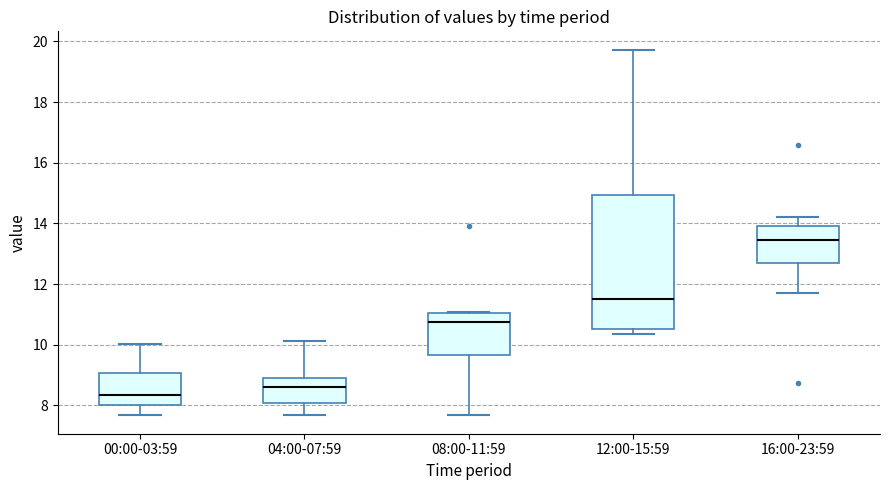

Comparing the boxes themselves (not the whiskers), which one is the tallest?

12:00-15:59